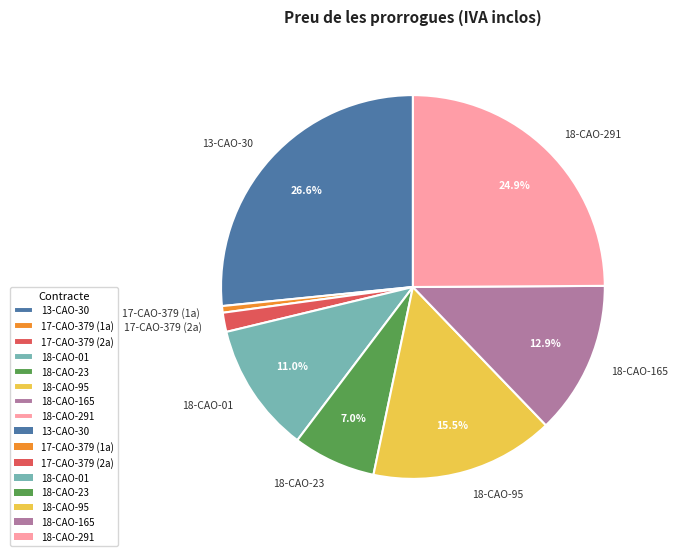

Count the number of slices in the pie.

8